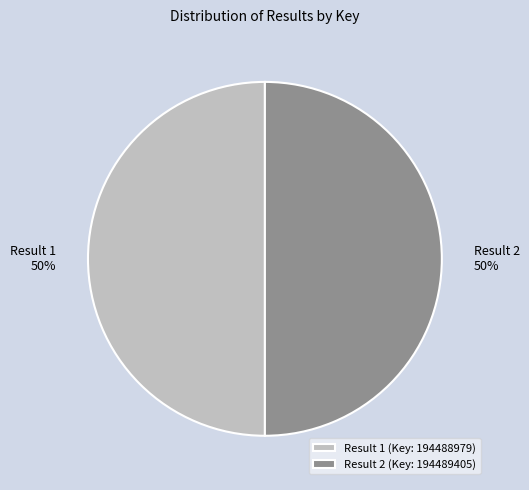

To the nearest percent, what is the average slice percentage?

50%